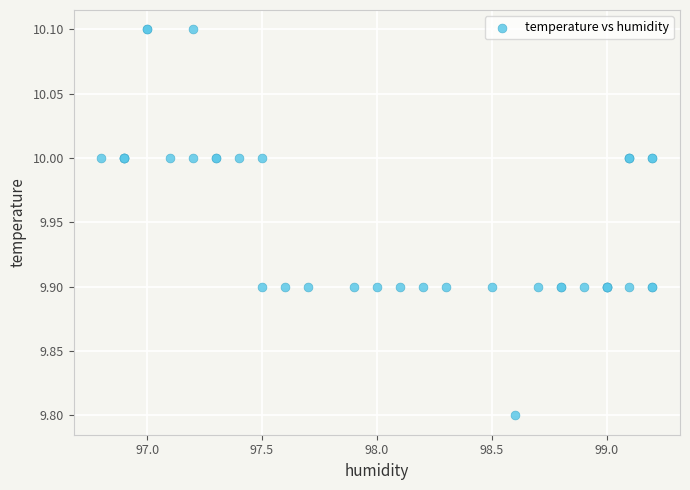

What Y value in the scatter plot is closest to 9?

9.8